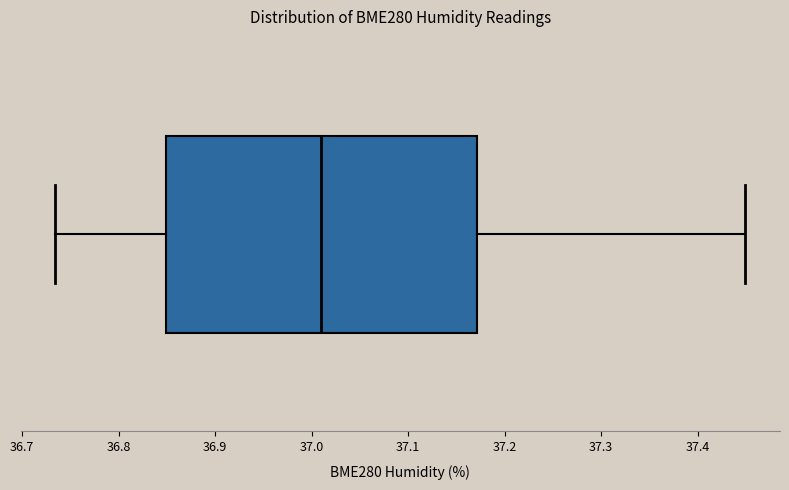

Read this box plot against the x-axis: the position of the median line, the range covered by the box, and the ends of both whiskers. The values are not printed on the chart, so give them approximately, as read against the axis.

median 37.01, box 36.85 to 37.17, whiskers 36.73 to 37.45